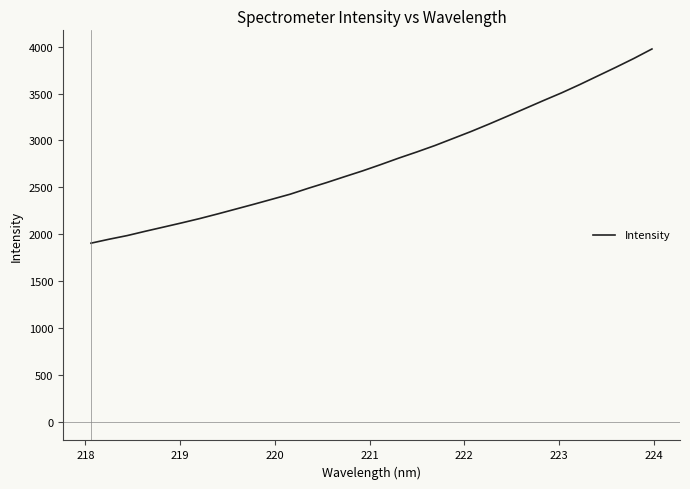

Count the number of values greater than 2742.

16